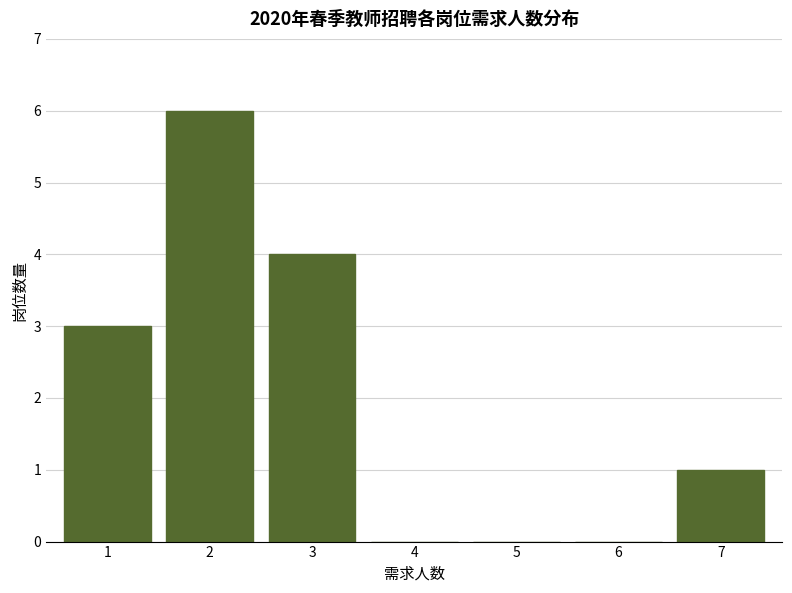

Reading left to right, transcribe all the data shown in this chart.

1=3	2=6	3=4	4=0	5=0	6=0	7=1